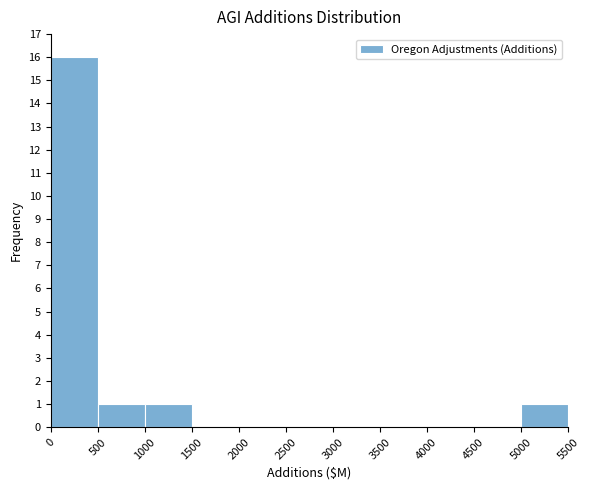

Reading left to right, transcribe this chart: for each bar, give the range it covers on the x-axis and its height. The values are not printed on the chart, so give them approximately, as read against the axis.

0 to 500: 16
500 to 1000: 1
1000 to 1500: 1
1500 to 2000: 0
2000 to 2500: 0
2500 to 3000: 0
3000 to 3500: 0
3500 to 4000: 0
4000 to 4500: 0
4500 to 5000: 0
5000 to 5500: 1